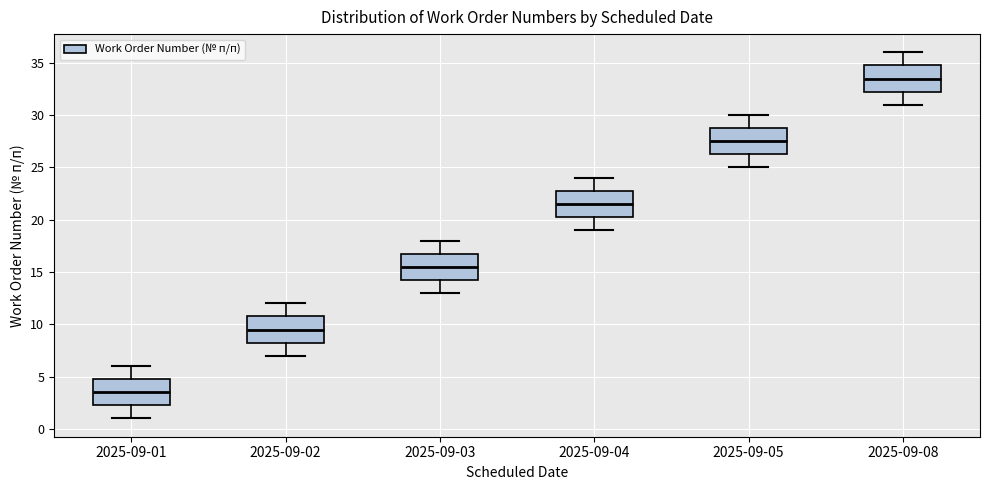

Reading left to right, transcribe this box plot: for each box, give where its median line is, the range the box spans, and where its two whiskers end, as read against the y-axis. The values are not printed on the chart, so give them approximately, as read against the axis.

2025-09-01: median 3.5, box 2.5 to 5.0, whiskers 1.0 to 6.0
2025-09-02: median 9.5, box 8.5 to 11.0, whiskers 7.0 to 12.0
2025-09-03: median 15.5, box 14.5 to 17.0, whiskers 13.0 to 18.0
2025-09-04: median 21.5, box 20.5 to 23.0, whiskers 19.0 to 24.0
2025-09-05: median 27.5, box 26.5 to 29.0, whiskers 25.0 to 30.0
2025-09-08: median 33.5, box 32.5 to 35.0, whiskers 31.0 to 36.0